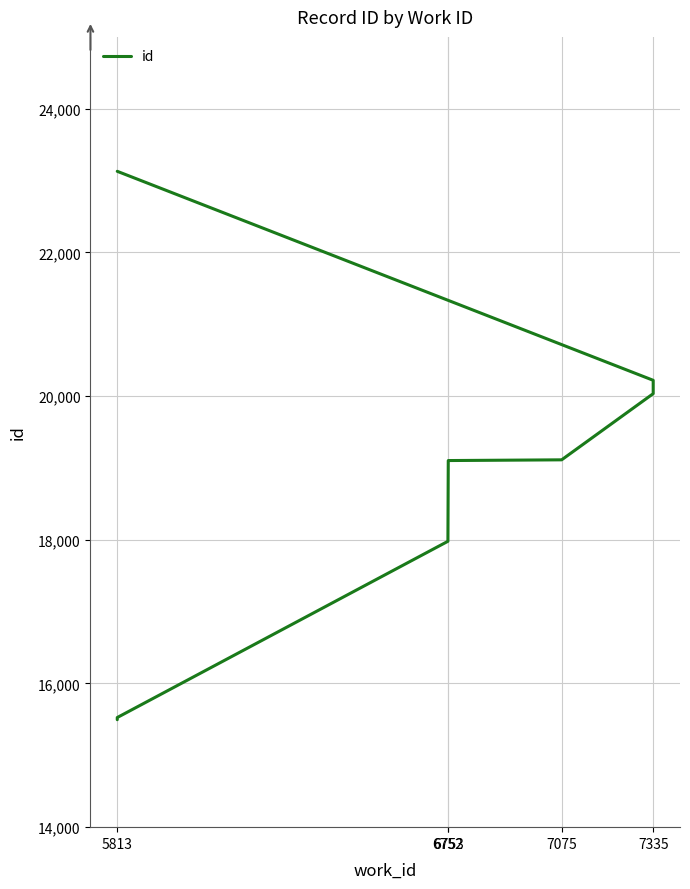

The chart shows a value of 19103 at 6753. True or false?

True